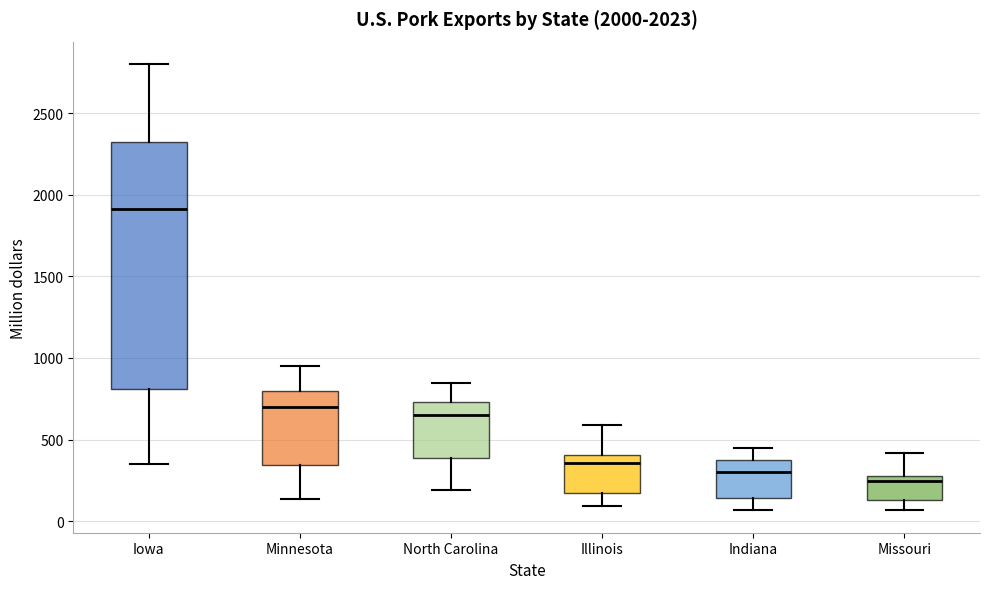

Which box's median line is the lowest?

Missouri